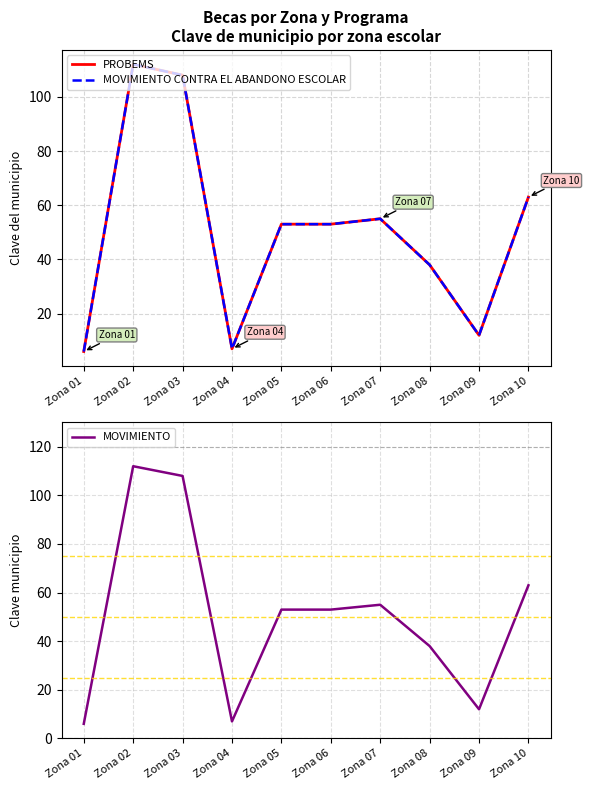

Reading left to right, list all the values displayed in this chart.

PROBEMS: Zona 01=6	Zona 02=112	Zona 03=108	Zona 04=7	Zona 05=53	Zona 06=53	Zona 07=55	Zona 08=38	Zona 09=12	Zona 10=63
MOVIMIENTO CONTRA EL ABANDONO ESCOLAR: Zona 01=6	Zona 02=112	Zona 03=108	Zona 04=7	Zona 05=53	Zona 06=53	Zona 07=55	Zona 08=38	Zona 09=12	Zona 10=63
MOVIMIENTO: Zona 01=6	Zona 02=112	Zona 03=108	Zona 04=7	Zona 05=53	Zona 06=53	Zona 07=55	Zona 08=38	Zona 09=12	Zona 10=63